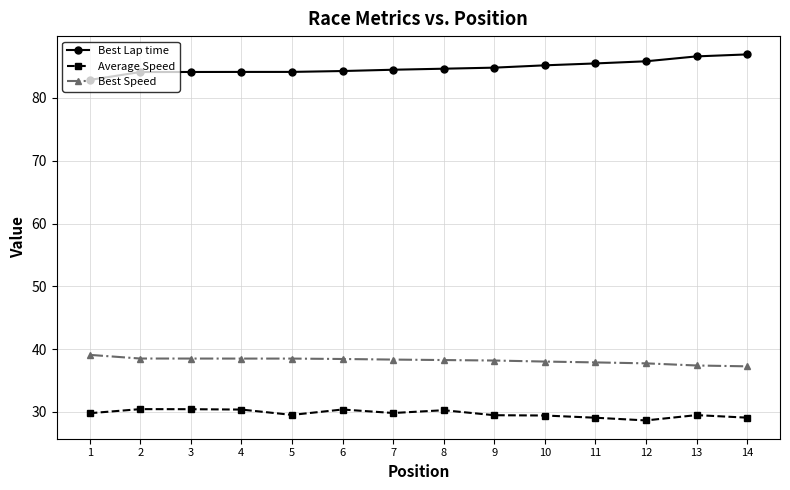

Which category has the lowest value in the Best Lap time series?

1